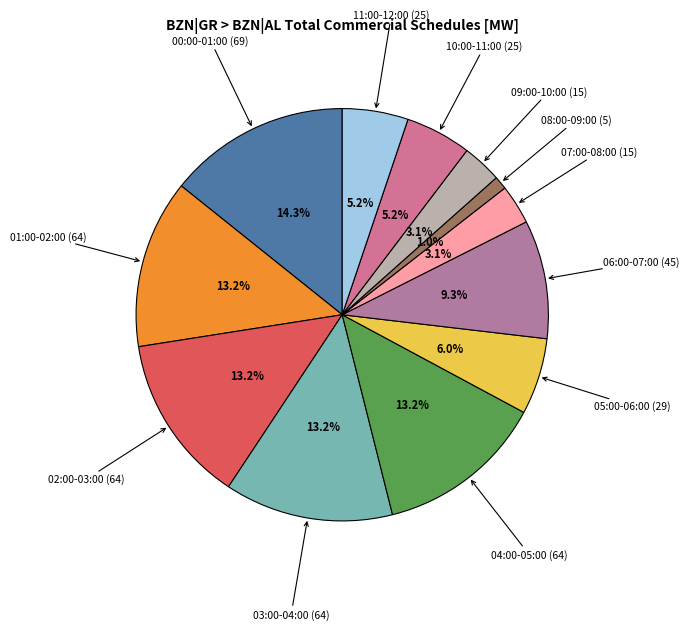

To the nearest percent, what is the difference between the largest and smallest slice percentages?

13%